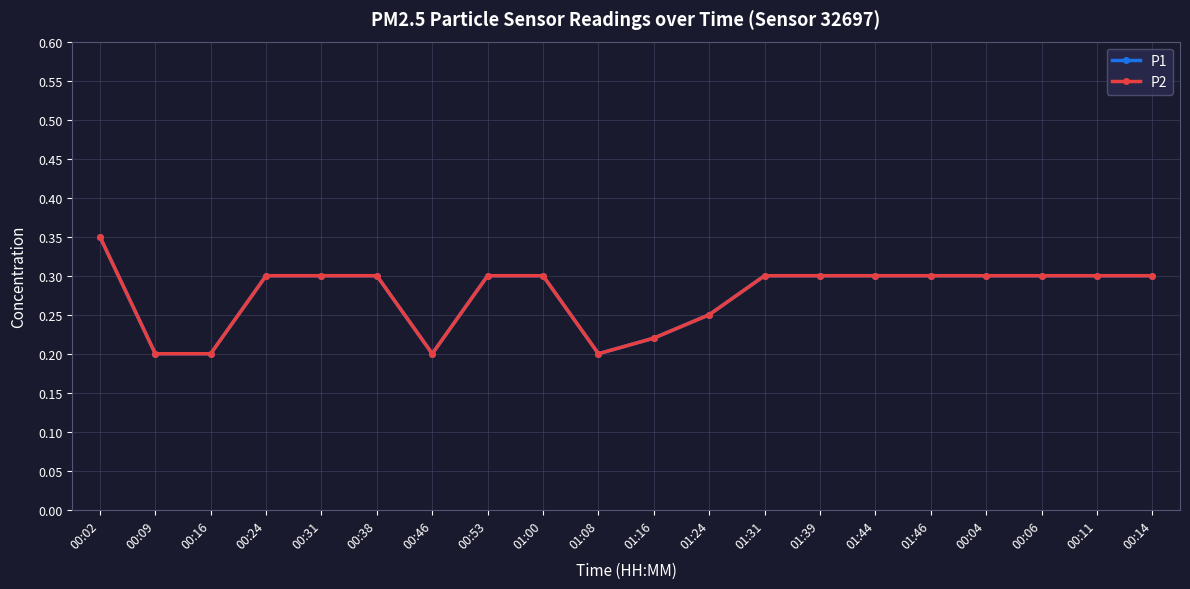

What is the value of the P1 point at the 2nd from the left?

0.2